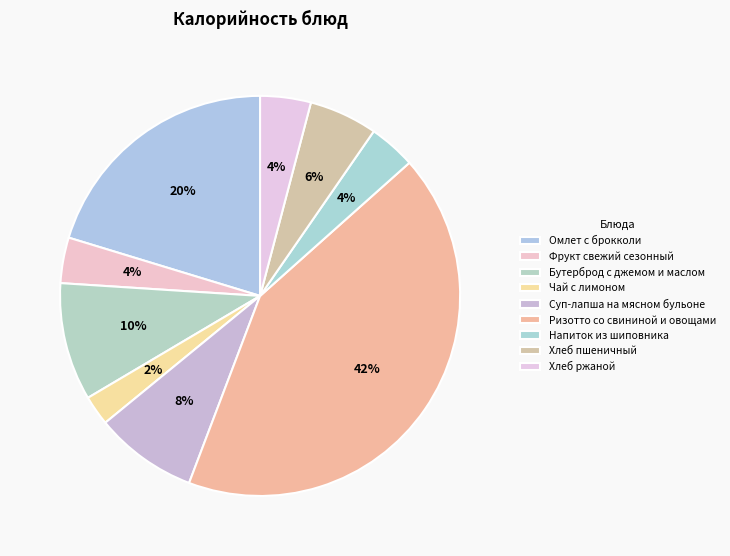

How many segments does this pie chart have?

9